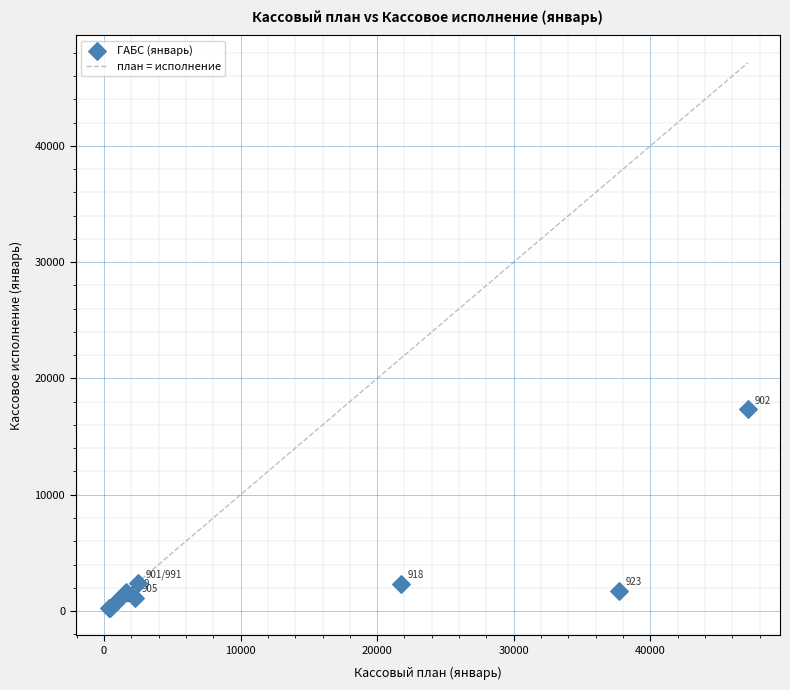

What Y value in the scatter plot is closest to 8798?

2435.3